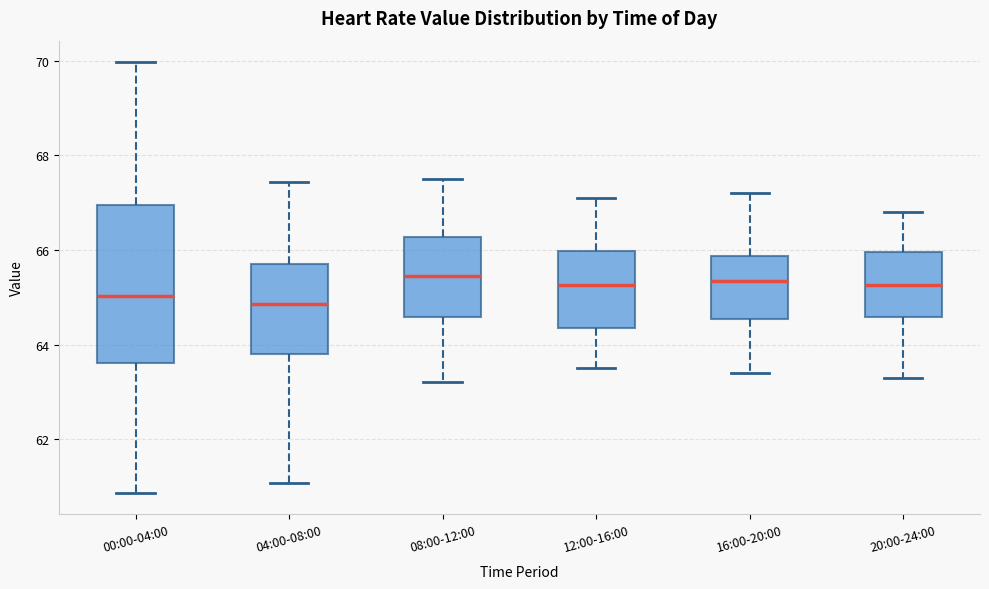

Where does the upper whisker of the box for 20:00-24:00 end on the y-axis? The values are not printed on the chart, so give them approximately, as read against the axis.

66.8